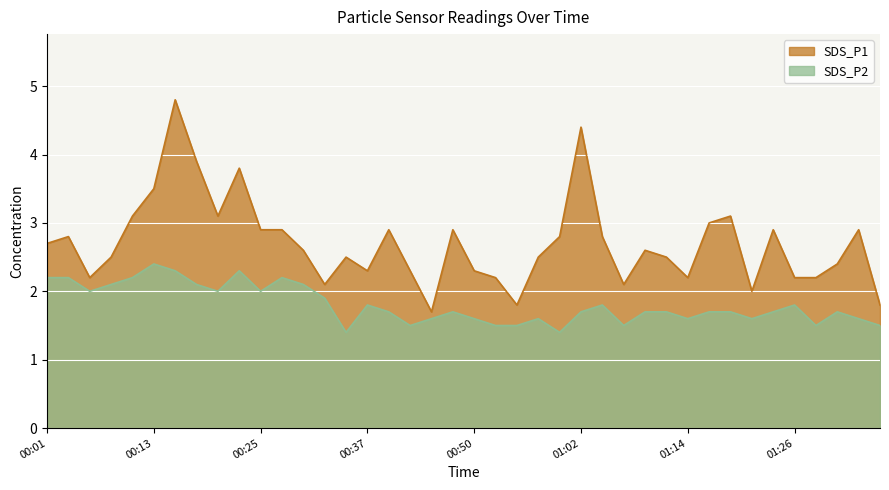

How many lines are shown in the chart?

2